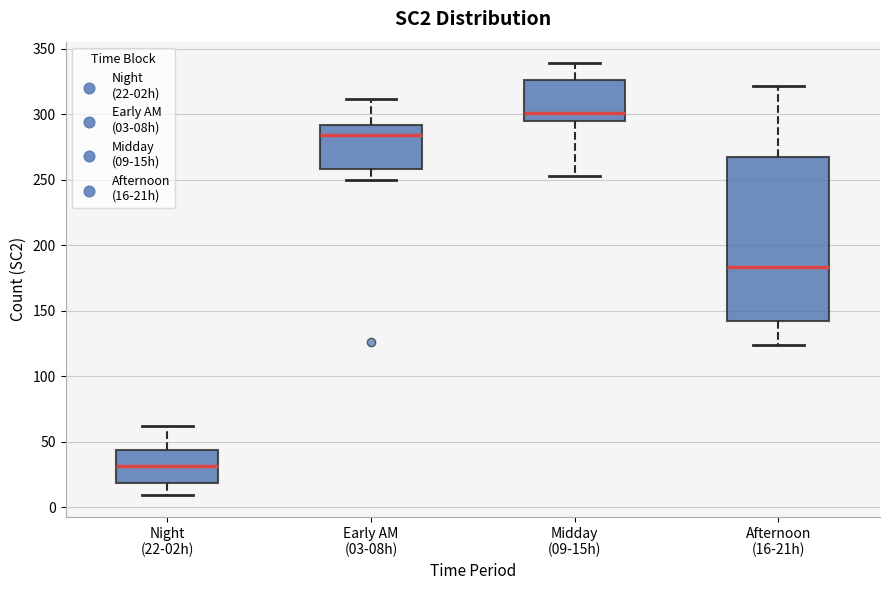

Reading left to right, transcribe this box plot: for each box, give where its median line is, the range the box spans, and where its two whiskers end, as read against the y-axis. The values are not printed on the chart, so give them approximately, as read against the axis.

Night (22-02h): median 30, box 20 to 45, whiskers 10 to 60
Early AM (03-08h): median 285, box 260 to 290, whiskers 250 to 310
Midday (09-15h): median 300, box 295 to 325, whiskers 255 to 340
Afternoon (16-21h): median 185, box 140 to 270, whiskers 125 to 320